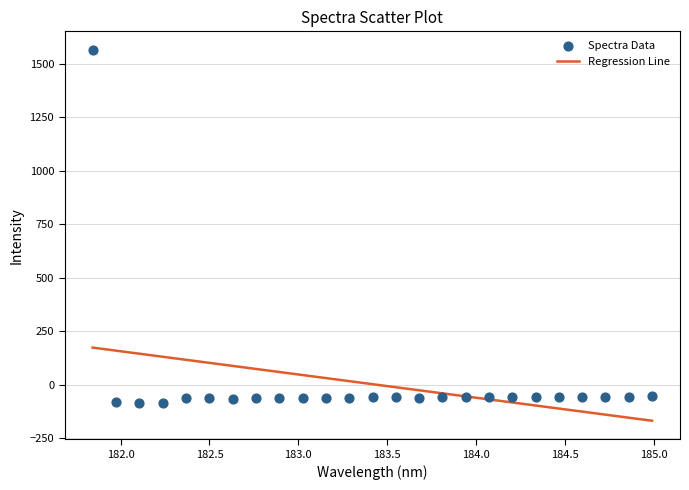

What is the range of X values (max minus min)?

3.1